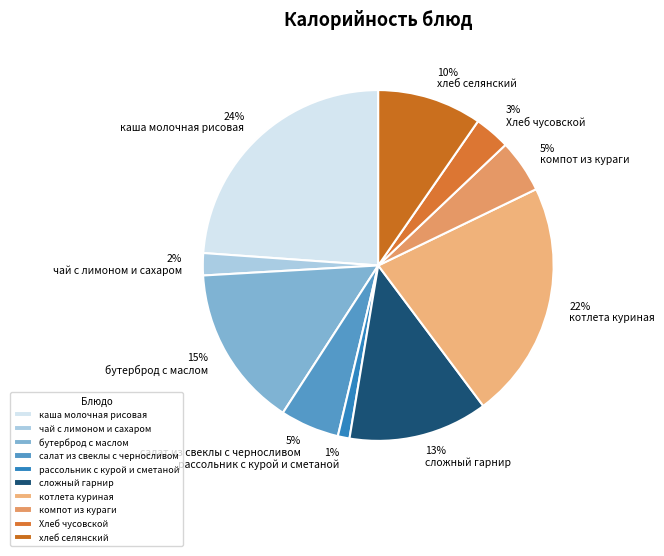

What is the largest slice in the pie chart?

каша молочная рисовая